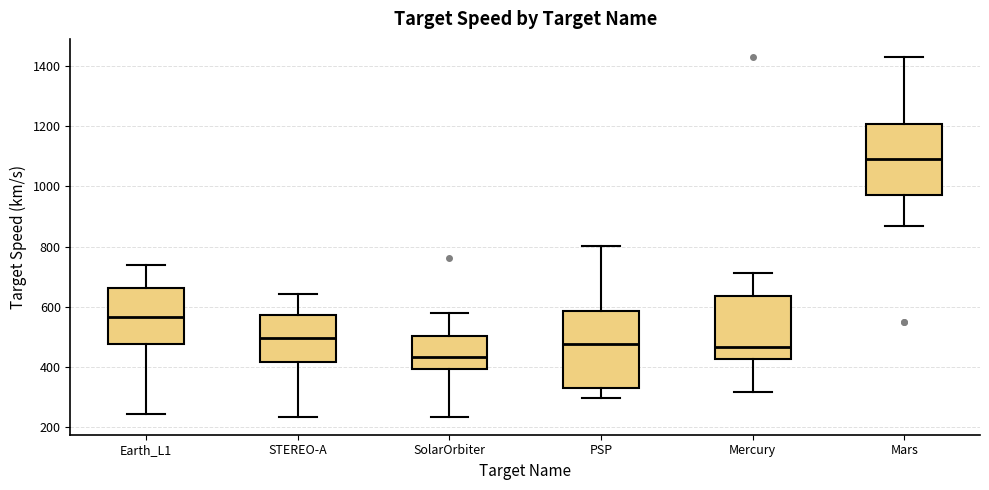

Reading left to right, read every box against the y-axis: the position of its median line, the range the box covers, and the ends of its whiskers. The values are not printed on the chart, so give them approximately, as read against the axis.

Earth_L1: median 560, box 480 to 660, whiskers 240 to 740
STEREO-A: median 500, box 420 to 580, whiskers 240 to 640
SolarOrbiter: median 440, box 400 to 500, whiskers 240 to 580
PSP: median 480, box 320 to 580, whiskers 300 to 800
Mercury: median 460, box 420 to 640, whiskers 320 to 720
Mars: median 1100, box 980 to 1200, whiskers 880 to 1440